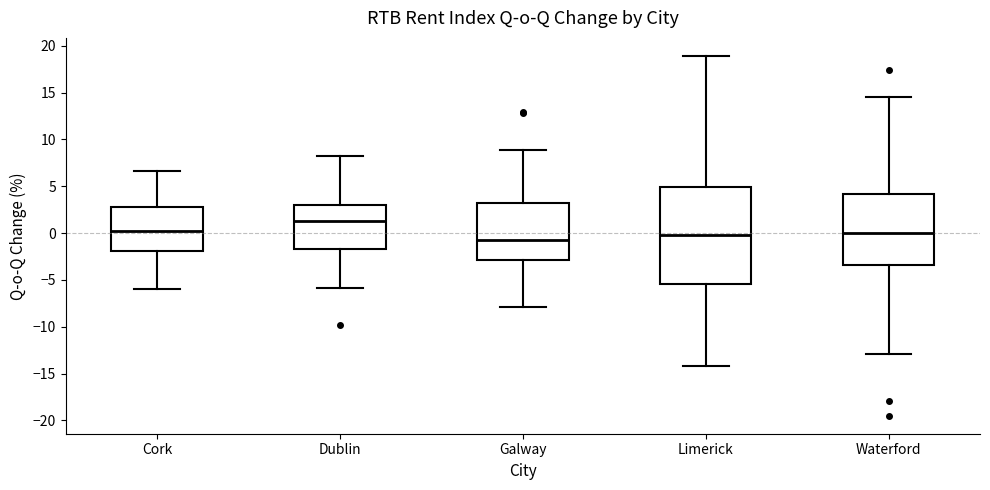

Reading left to right, read every box against the y-axis: the position of its median line, the range the box covers, and the ends of its whiskers. The values are not printed on the chart, so give them approximately, as read against the axis.

Cork: median 0.0, box -2.0 to 2.5, whiskers -6.0 to 6.5
Dublin: median 1.5, box -1.5 to 3.0, whiskers -6.0 to 8.0
Galway: median -1.0, box -3.0 to 3.5, whiskers -8.0 to 9.0
Limerick: median 0.0, box -5.5 to 5.0, whiskers -14.0 to 19.0
Waterford: median 0.0, box -3.5 to 4.0, whiskers -13.0 to 14.5